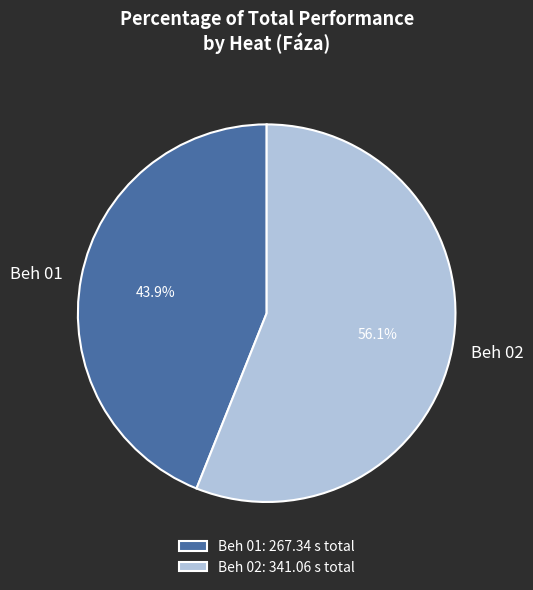

Do Beh 01 and Beh 02 together represent more than half of the pie?

Yes